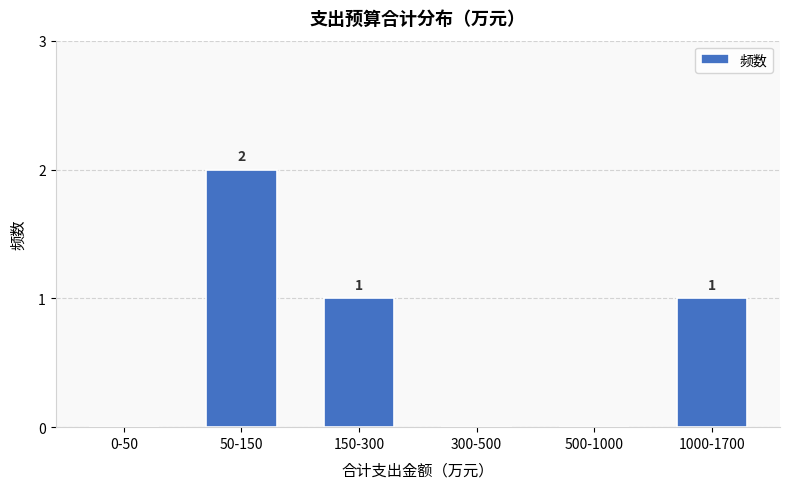

Reading right to left, what are all the values shown in this chart?

1000-1700=1	500-1000=0	300-500=0	150-300=1	50-150=2	0-50=0